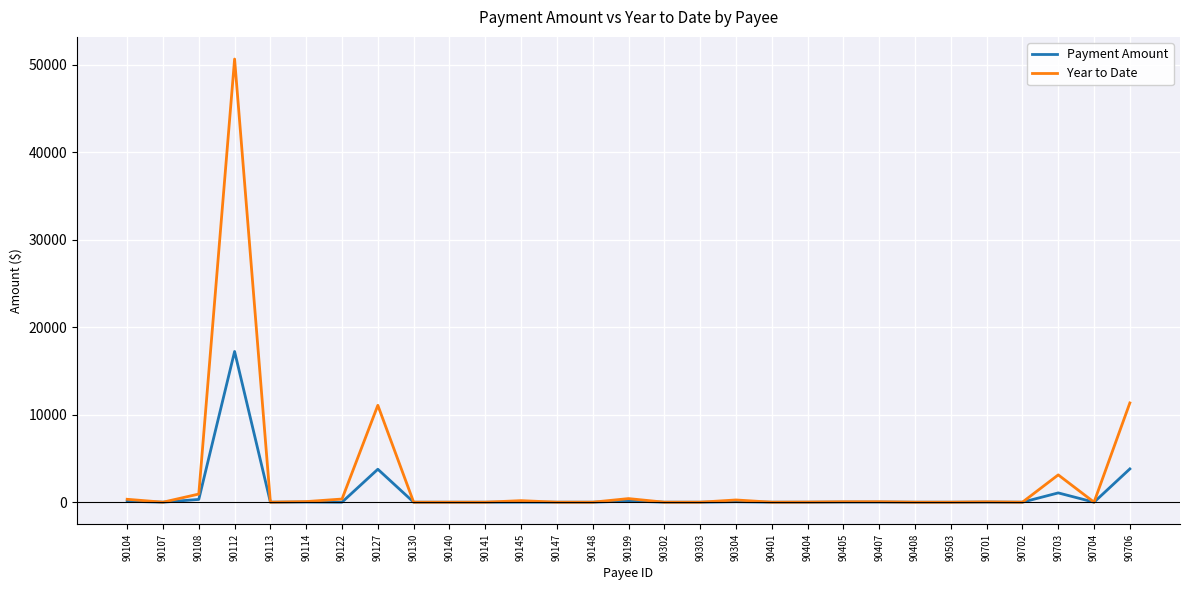

What is the total value across all series at 90706?

15160.1